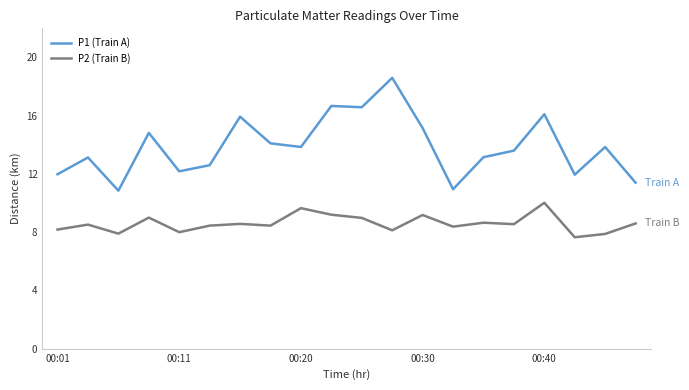

Which series has the largest total across all categories?

P1 (Train A)